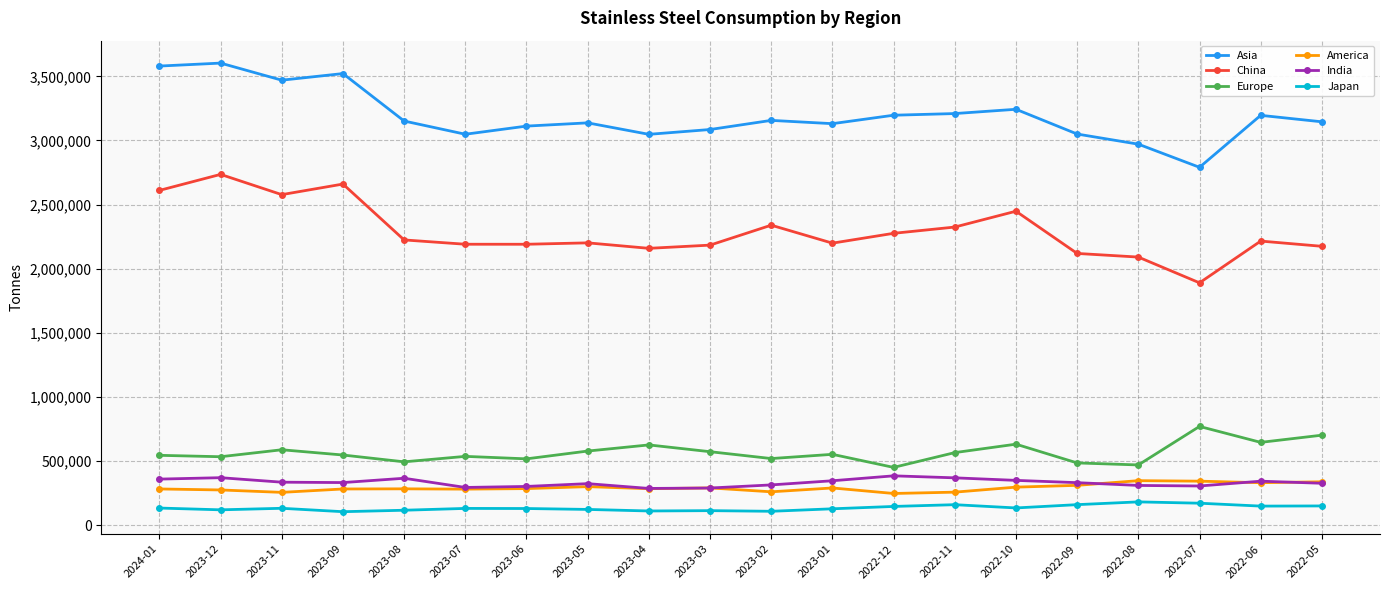

True or false: Europe and Asia intersect in this chart.

False